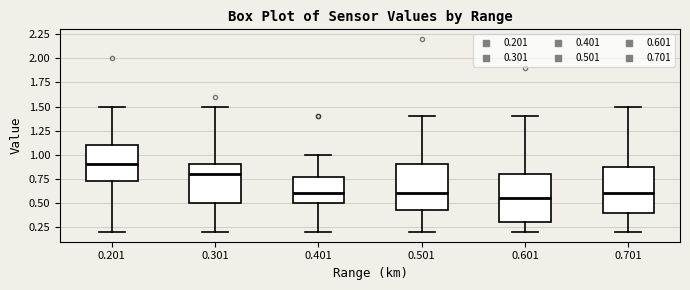

Where does the lower whisker of the box at x = 0.601 end on the y-axis? The values are not printed on the chart, so give them approximately, as read against the axis.

0.20